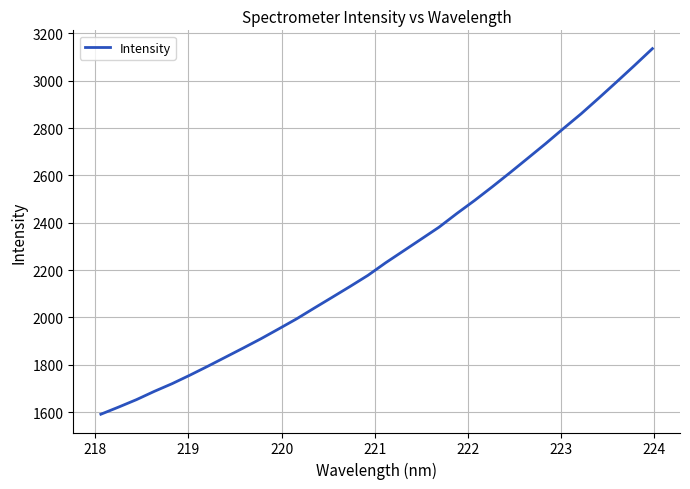

What is the smallest value displayed?

1591.1